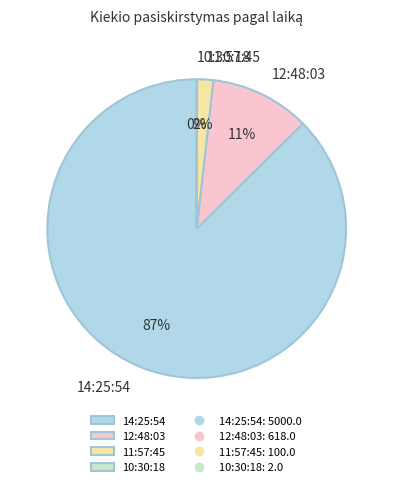

The 14:25:54 slice represents 74% of the pie. True or false?

False